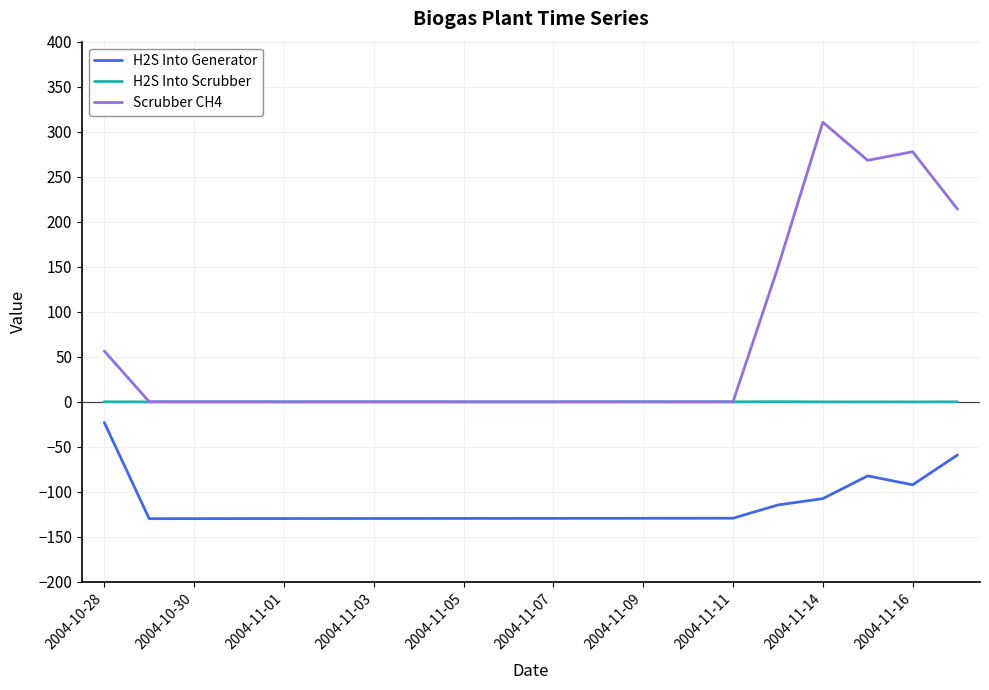

Which series has the largest total across all categories?

Scrubber CH4